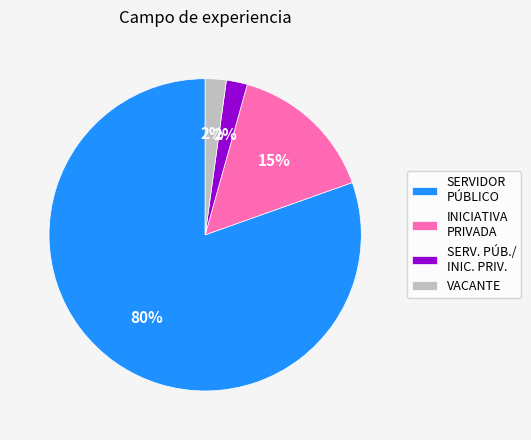

Approximately how many times larger is the value at SERV. PÚB./ INIC. PRIV. compared to VACANTE?

1.0